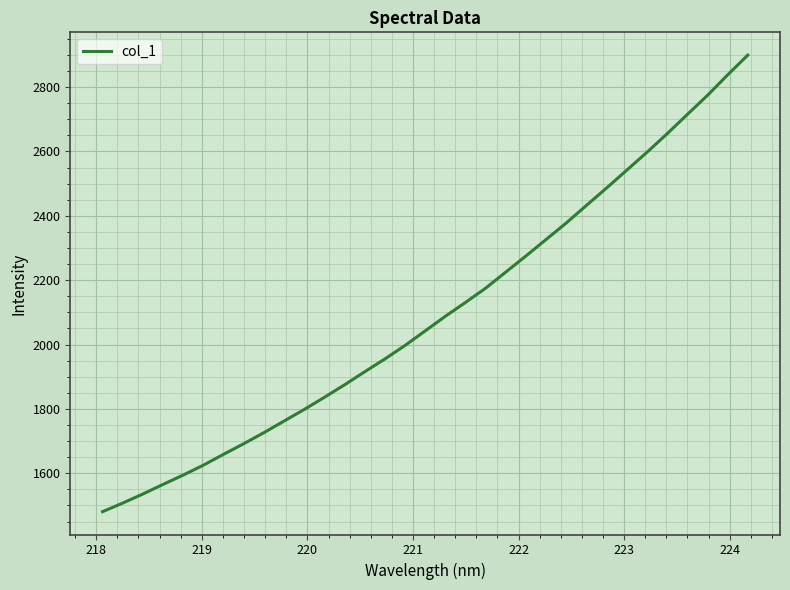

What is the smallest value displayed?

1480.6